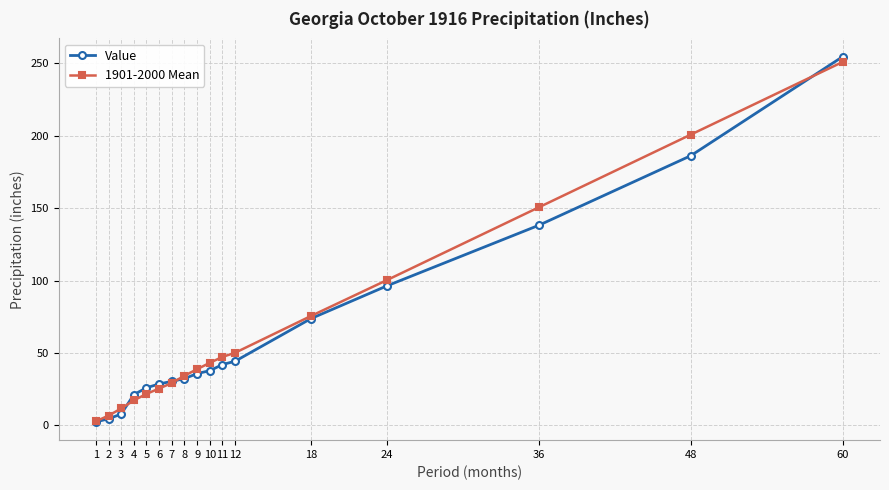

Between 3 and 5, which series saw the biggest shift?

Value